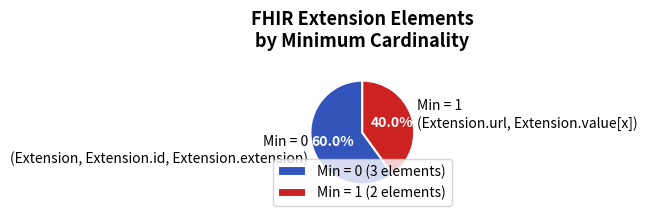

Which slice is the smallest?

Min = 1 (2 elements)